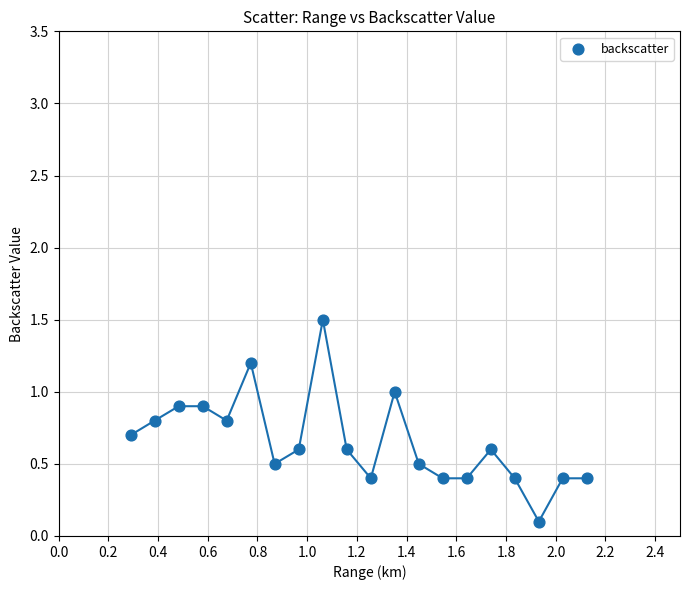

What is the range of Y values (max minus min)?

1.4